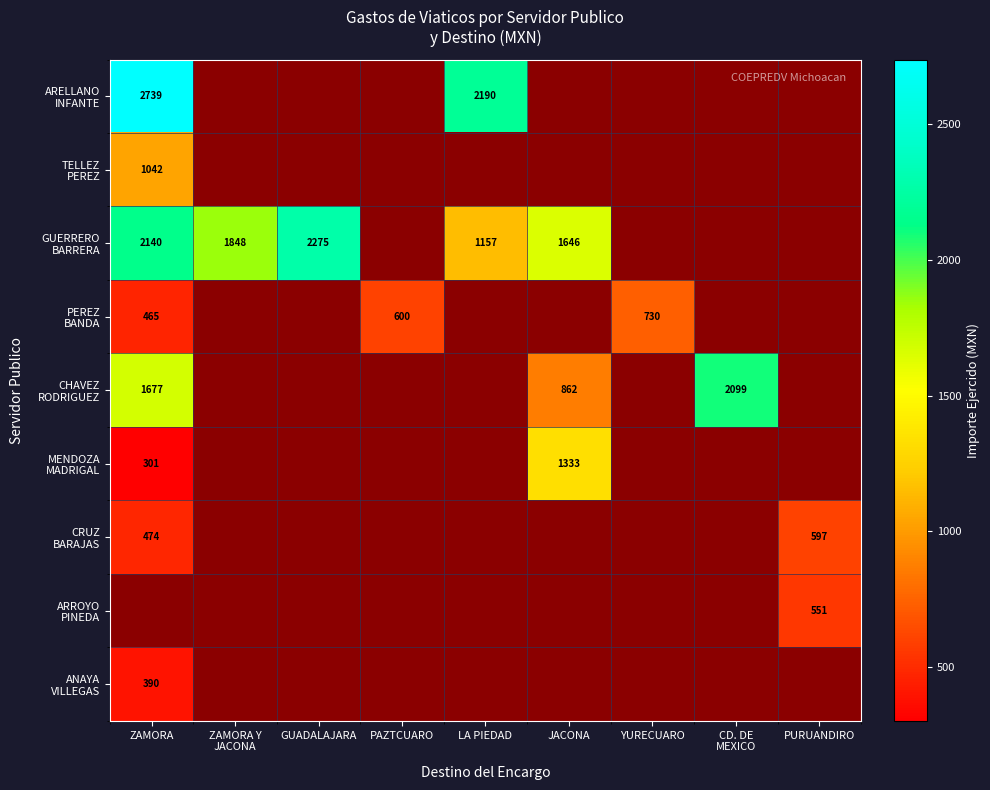

At which category is the sum across all series the highest?

ZAMORA